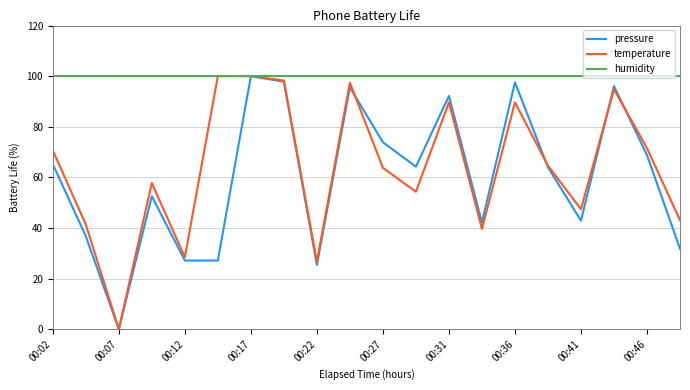

What is the highest value of the temperature series?

100.0